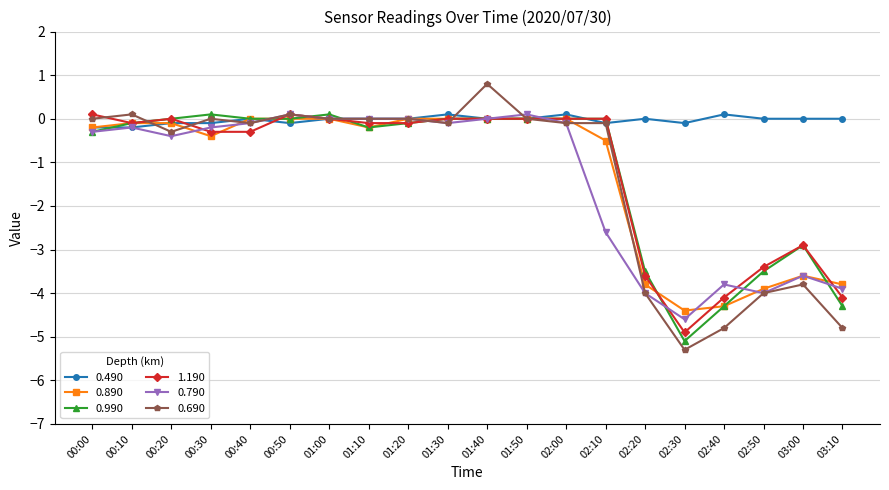

Which series has the largest range (max minus min)?

0.690